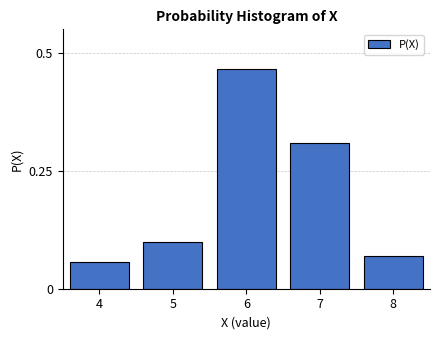

The value at 8 is 0.1. True or false?

True